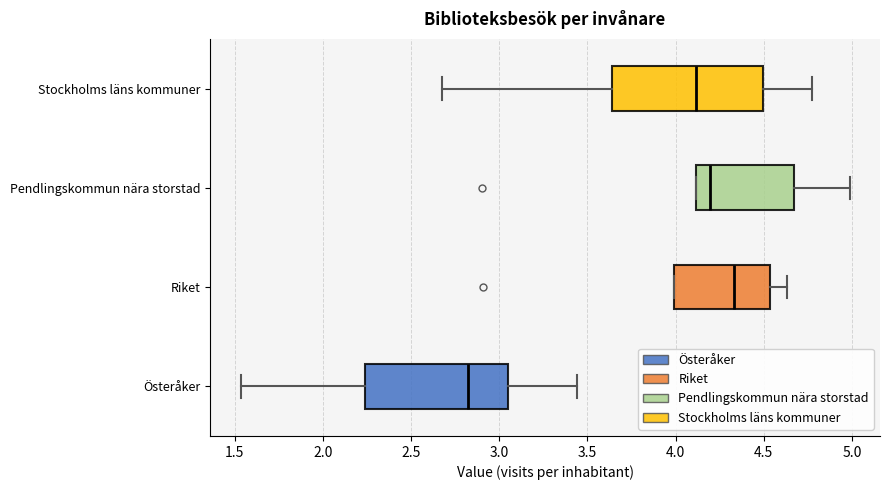

Which box has the furthest to the right median line?

Riket